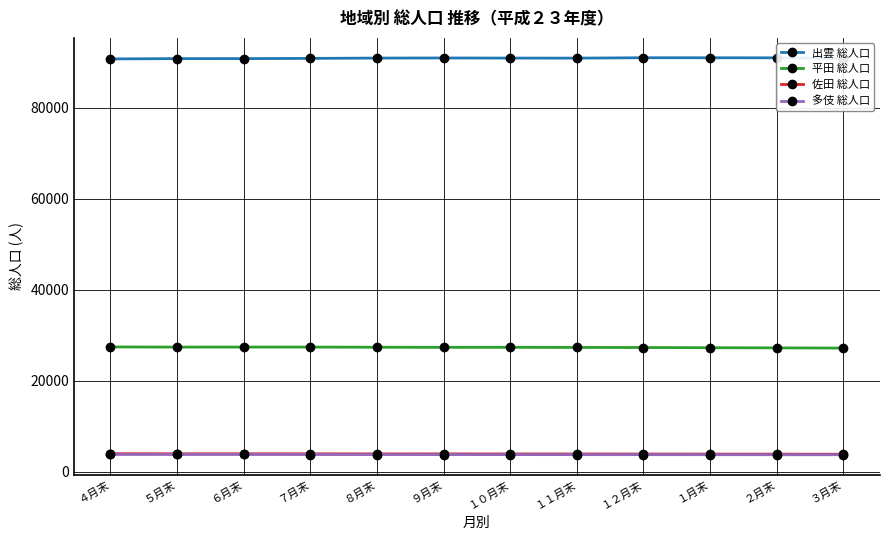

What is the minimum value shown in the chart?

3778